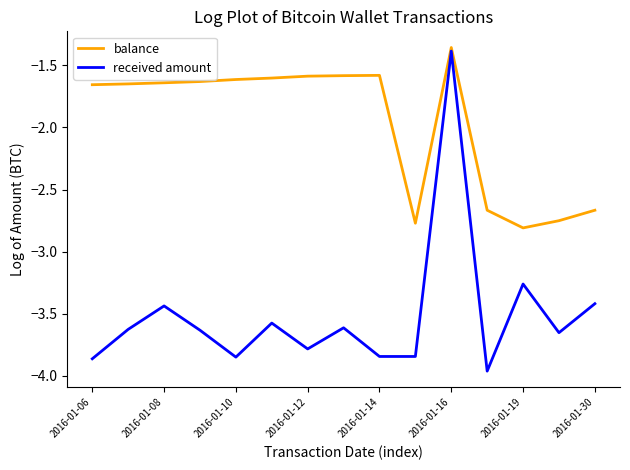

True or false: balance and received amount cross at least once.

False